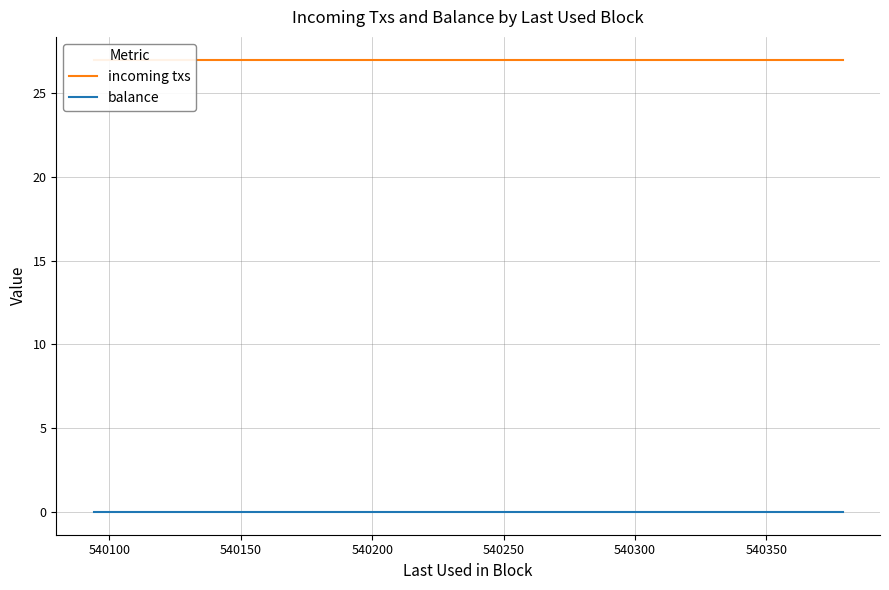

Reading left to right, extract all data points from this chart.

incoming txs: 27	27	27	27	27	27	27	27	27	27	27	27	27	27	27	27	27	27	27	27	27	27	27	27	27	27	27	27	27	27	27	27	27	27	27	27	27	27	27
balance: 0	0	0	0	0	0	0	0	0	0	0	0	0	0	0	0	0	0	0	0	0	0	0	0	0	0	0	0	0	0	0	0	0	0	0	0	0	0	0